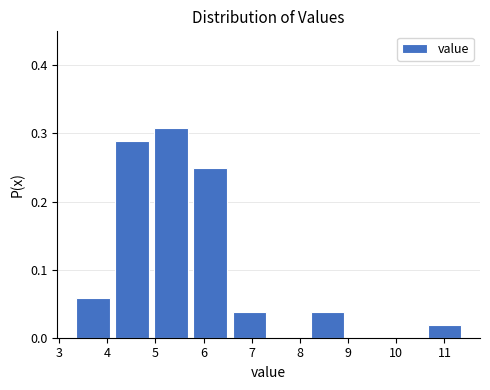

Reading left to right, list every bar in this chart as the range it spans on the x-axis followed by its height. Neither the bar edges nor the heights are printed on the chart, so give them approximately, as read against the axes.

3.30 to 4.11: 0.06
4.11 to 4.92: 0.29
4.92 to 5.73: 0.31
5.73 to 6.54: 0.25
6.54 to 7.35: 0.04
7.35 to 8.16: 0
8.16 to 8.97: 0.04
8.97 to 9.78: 0
9.78 to 10.59: 0
10.59 to 11.40: 0.02